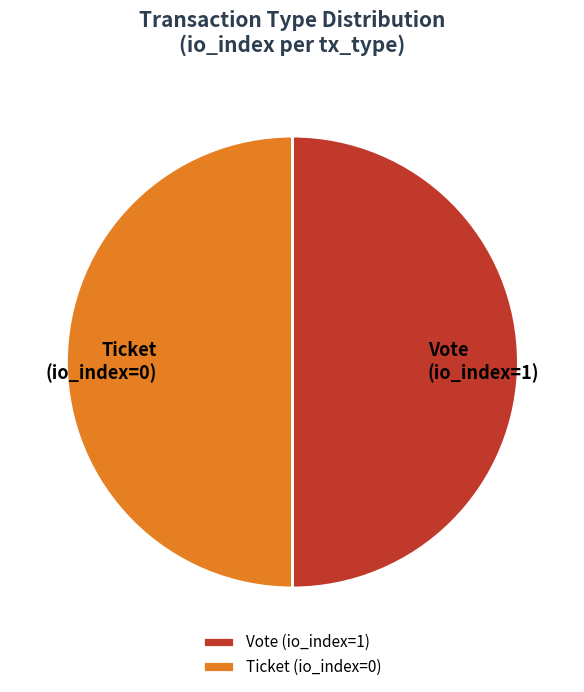

Approximately how many times larger is the value at Ticket compared to Vote?

1.0